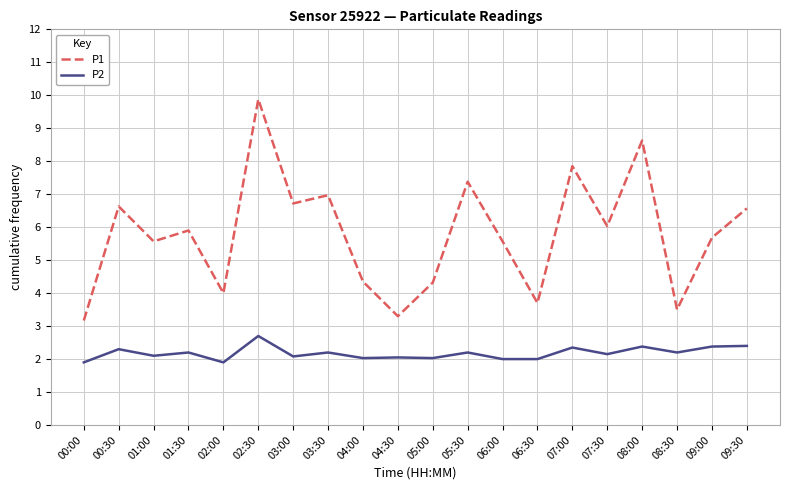

List the series in order of their peak value, highest first.

P1, P2